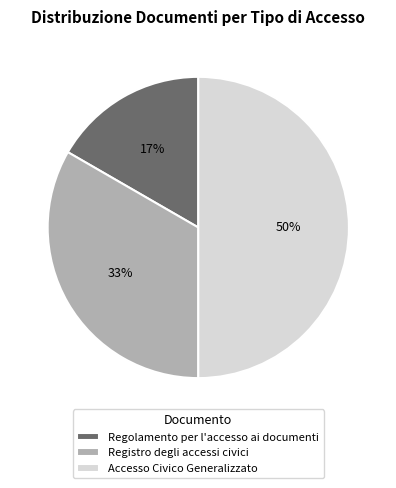

What is the ratio of the value at Registro degli accessi civici to the value at Accesso Civico Generalizzato?

0.7